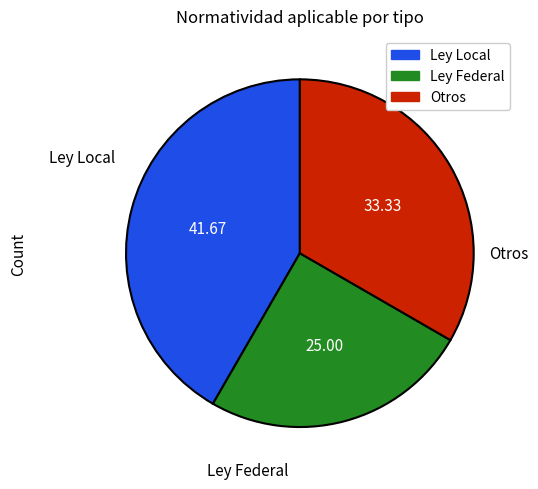

Is it true that Ley Local is 42% of the pie?

True